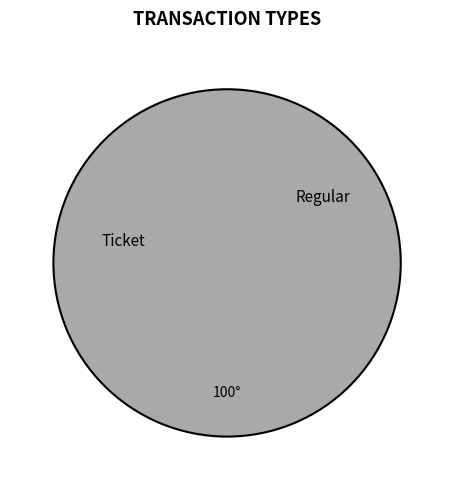

To the nearest percent, what is the difference between the largest and smallest slice percentages?

100%